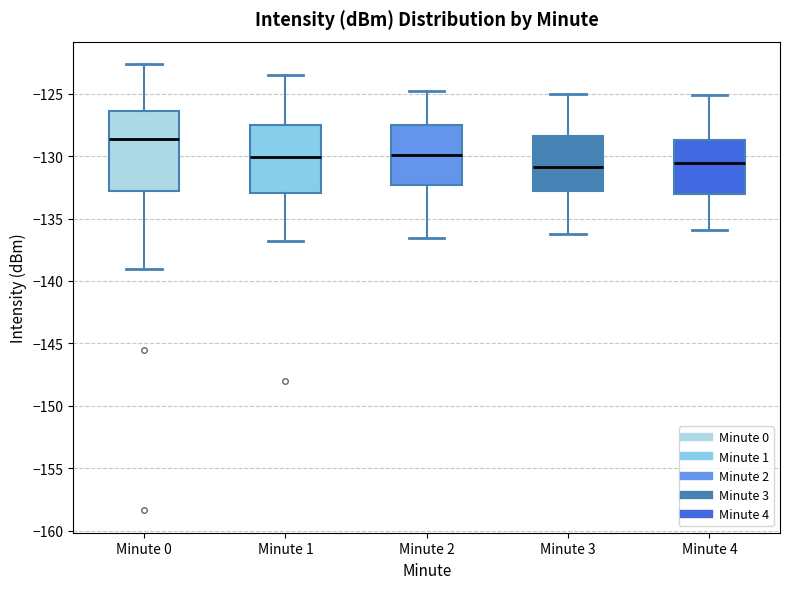

Which box is the tallest, from its lower edge to its upper edge?

Minute 0